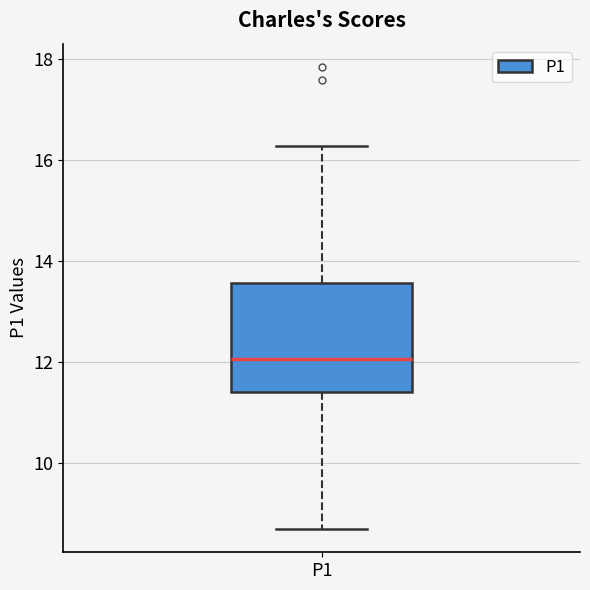

Read this box plot against the y-axis: the position of the median line, the range covered by the box, and the ends of both whiskers. The values are not printed on the chart, so give them approximately, as read against the axis.

median 12.0, box 11.4 to 13.6, whiskers 8.6 to 16.2